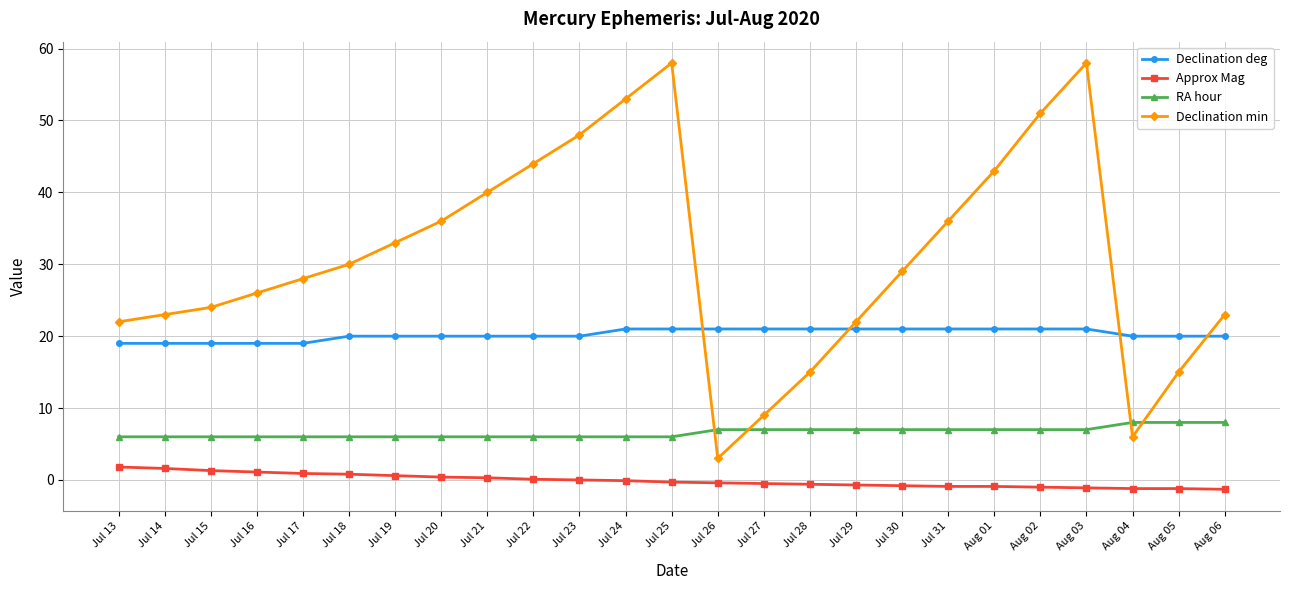

Count the number of categories in the chart.

25